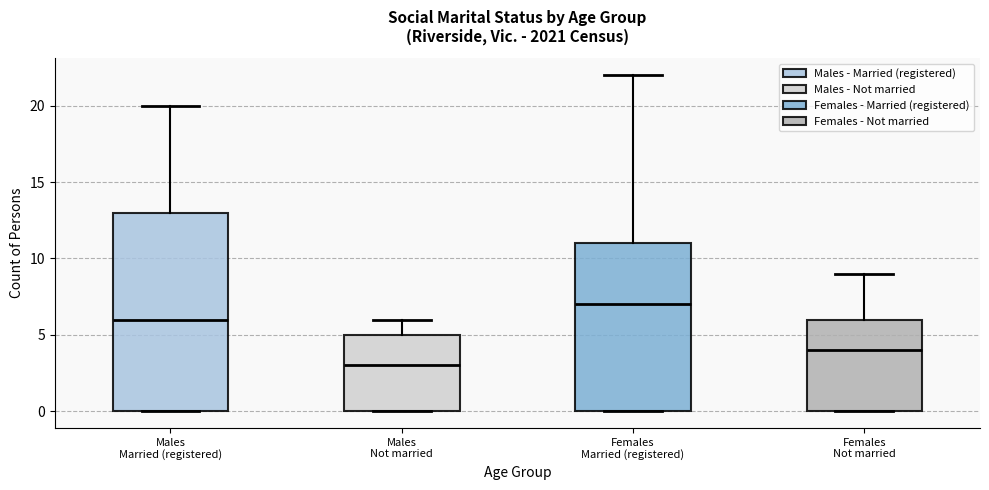

Where is the upper edge of the box for Males Not married on the y-axis? The values are not printed on the chart, so give them approximately, as read against the axis.

5